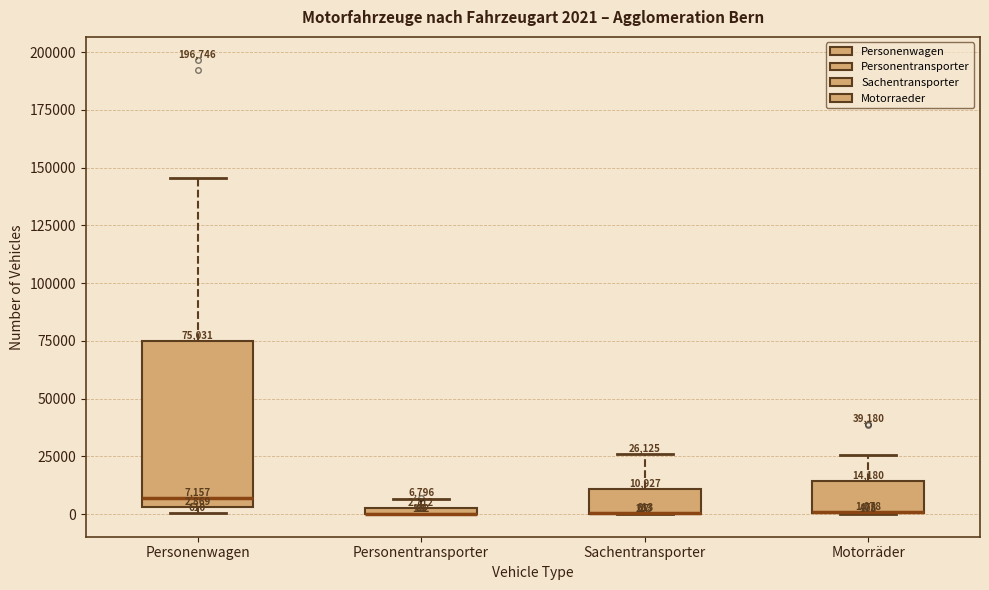

Which box is the tallest, from its lower edge to its upper edge?

Personenwagen